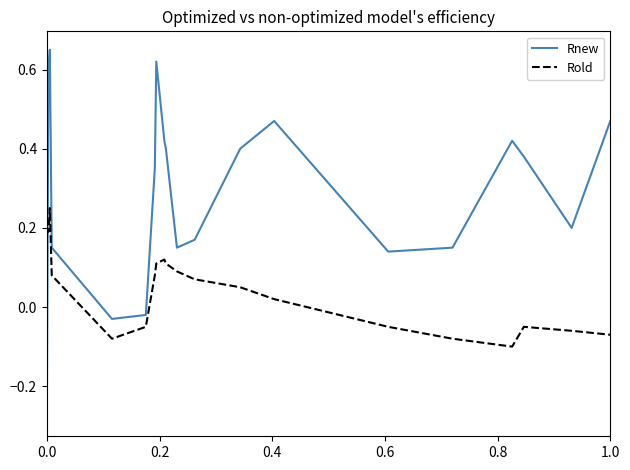

How many times do Rold and Rnew cross each other?

1